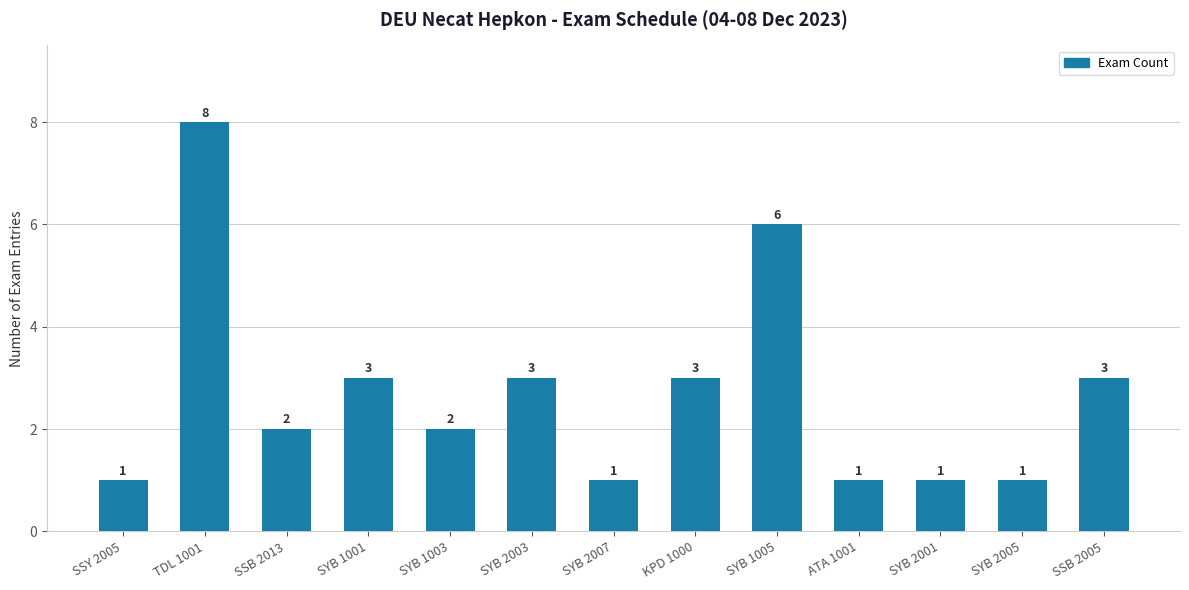

What is the label of the 9th bar from the left?

SYB 1005